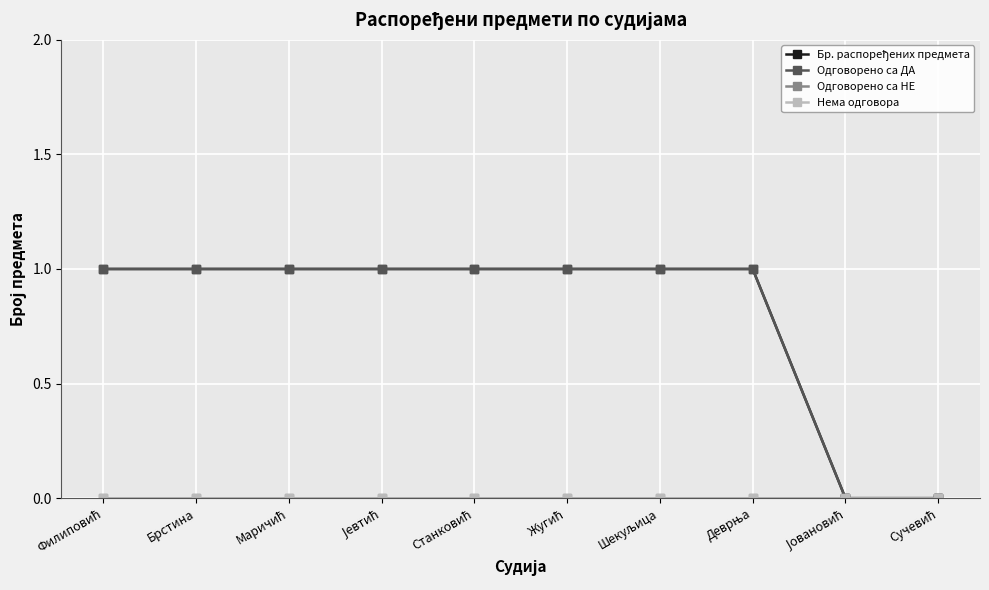

True or false: Бр. распоређених предмета and Нема одговора intersect in this chart.

False